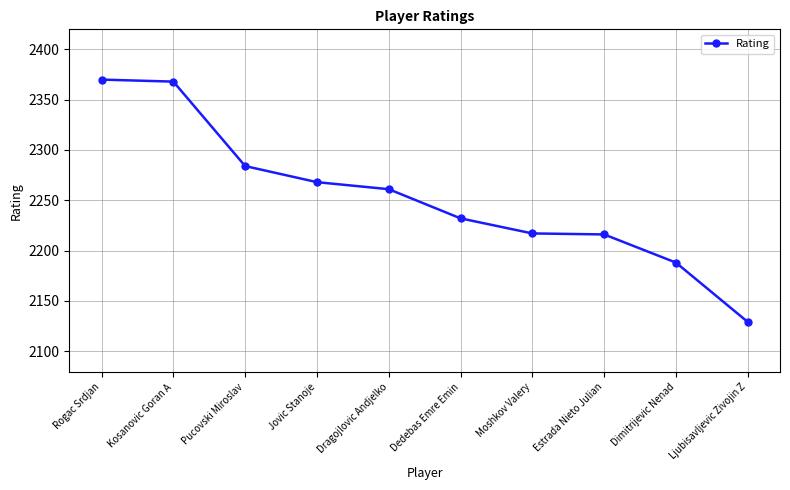

True or false: there are more than 2 points higher than both neighbors.

False